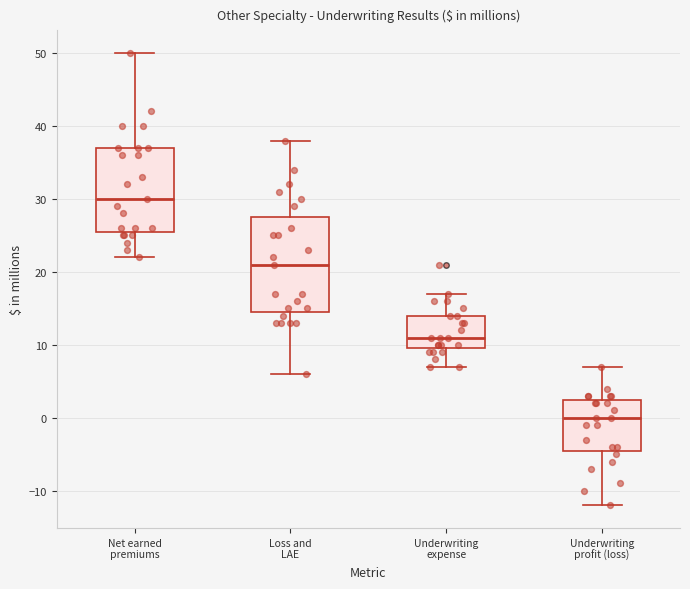

Which box is the tallest, from its lower edge to its upper edge?

Loss and LAE